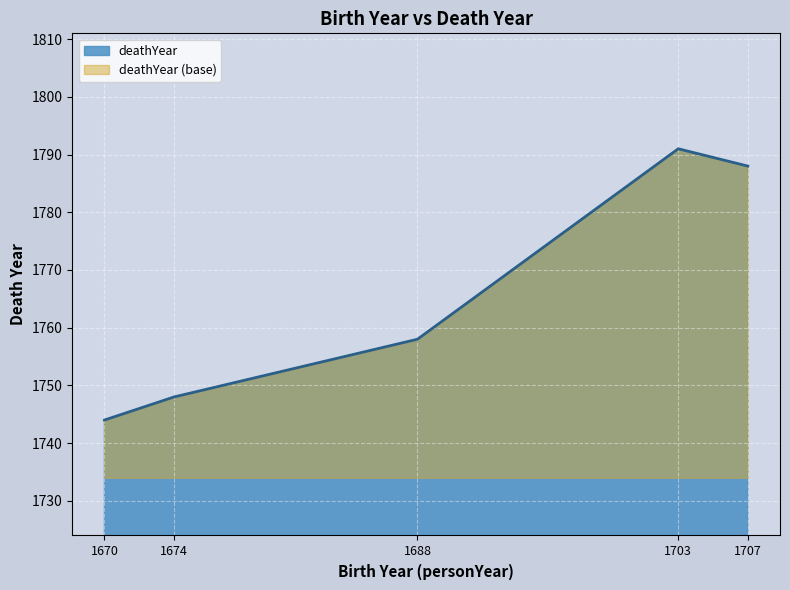

What is the smallest value displayed?

1744